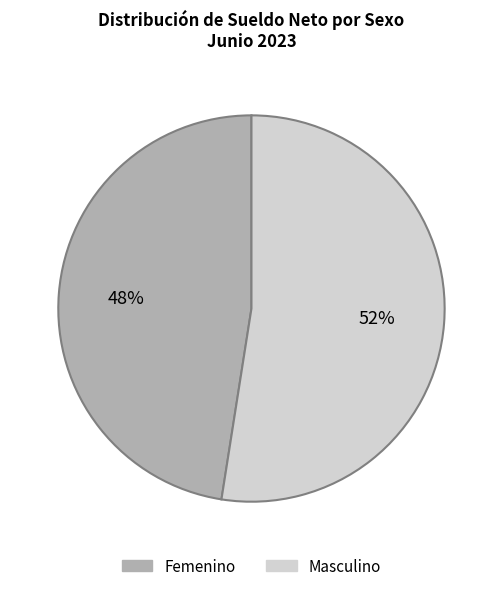

What is the majority slice?

Masculino